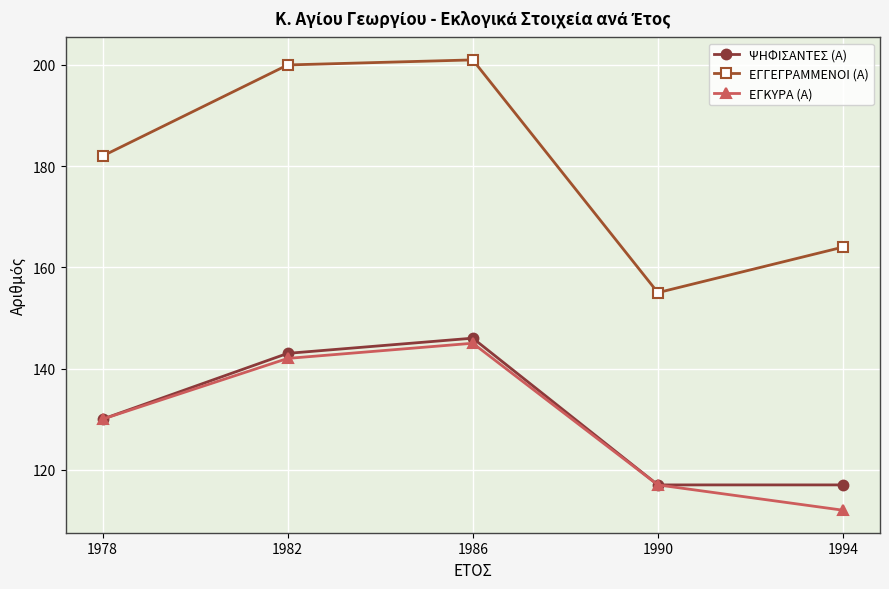

Reading left to right, transcribe all the data shown in this chart.

ΨΗΦΙΣΑΝΤΕΣ (Α): 130	143	146	117	117
ΕΓΓΕΓΡΑΜΜΕΝΟΙ (Α): 182	200	201	155	164
ΕΓΚΥΡΑ (Α): 130	142	145	117	112